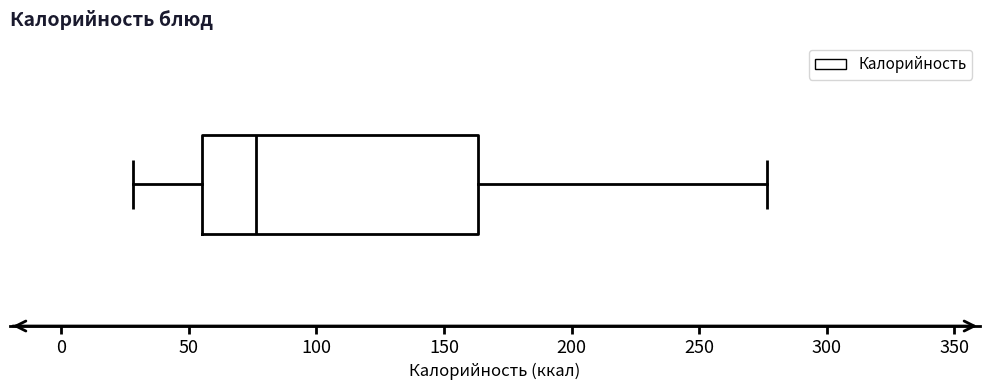

Read this box plot against the x-axis: the position of the median line, the range covered by the box, and the ends of both whiskers. The values are not printed on the chart, so give them approximately, as read against the axis.

median 75, box 55 to 165, whiskers 30 to 275